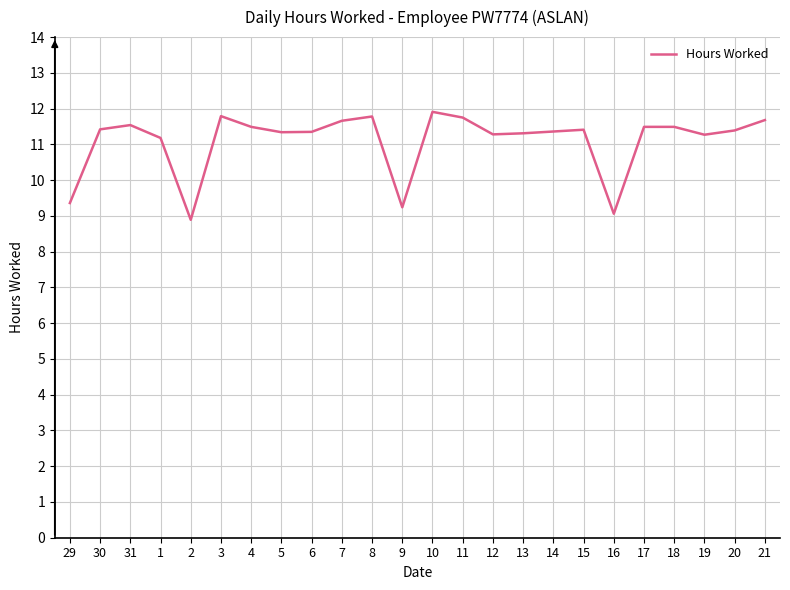

Which label corresponds to the largest value in the chart?

10